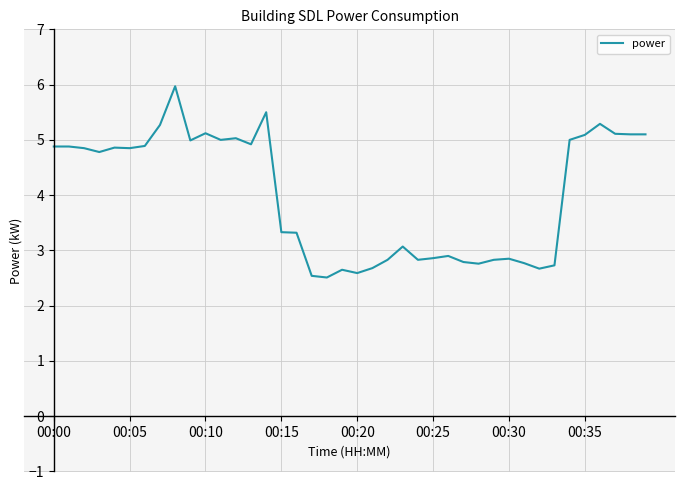

What is the greatest value displayed?

6.0